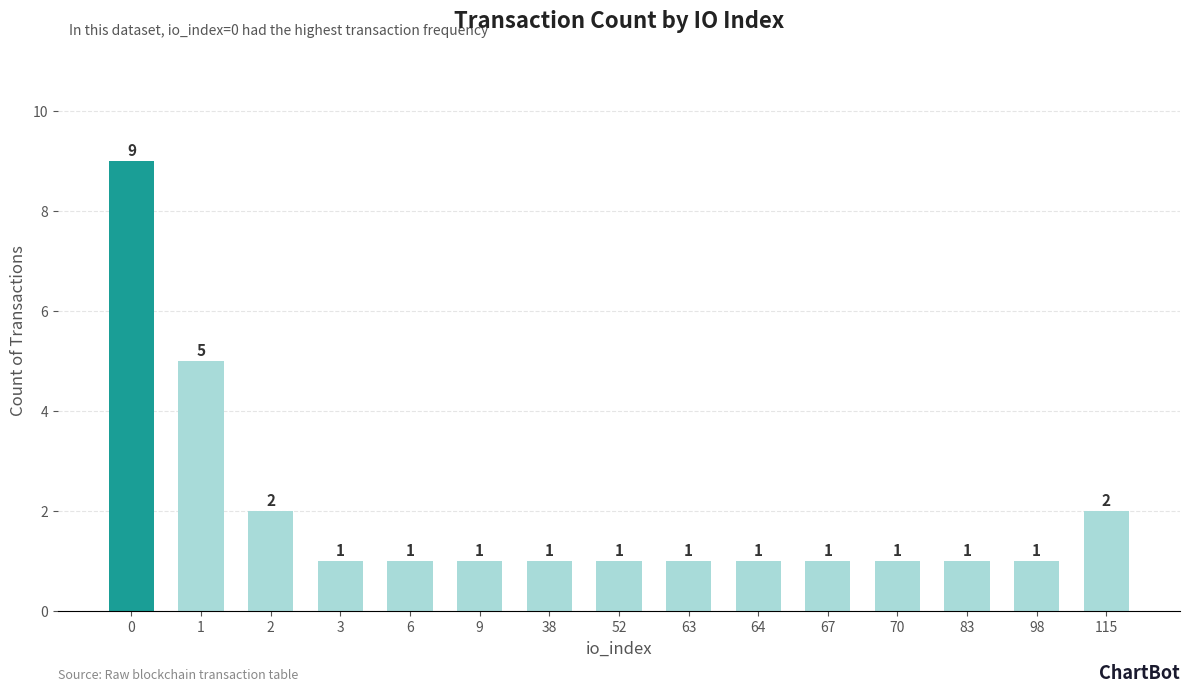

How many bars are there in total?

15